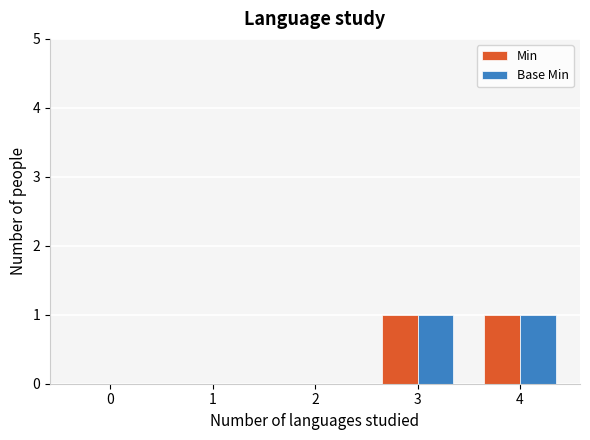

How many categories are shown in the chart?

5